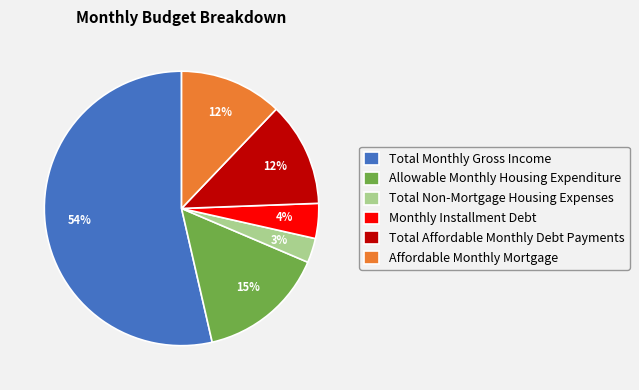

Is the sum of Monthly Installment Debt and Affordable Monthly Mortgage greater than half?

No